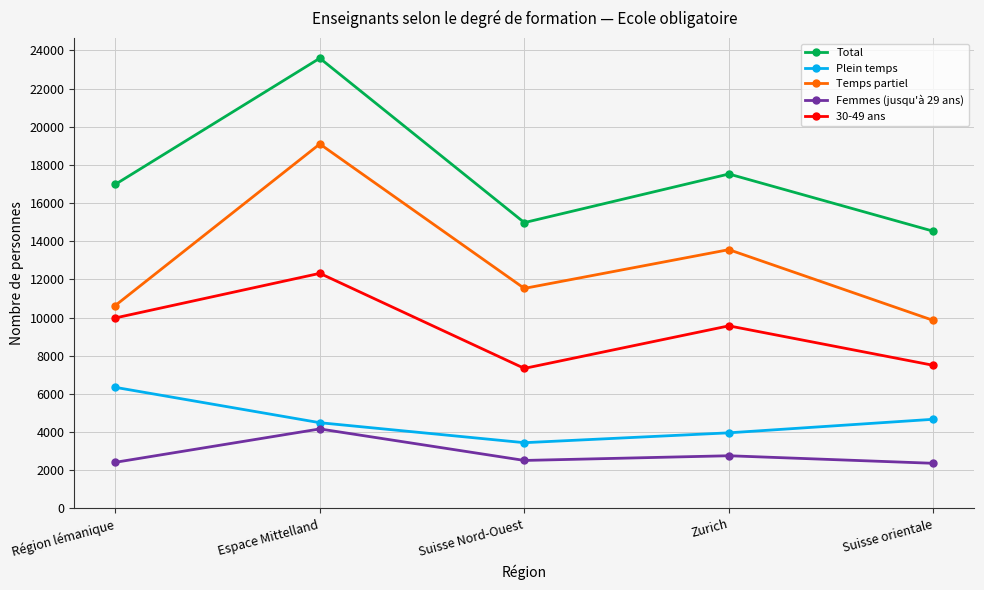

At which category does Temps partiel reach its first local valley?

Suisse Nord-Ouest